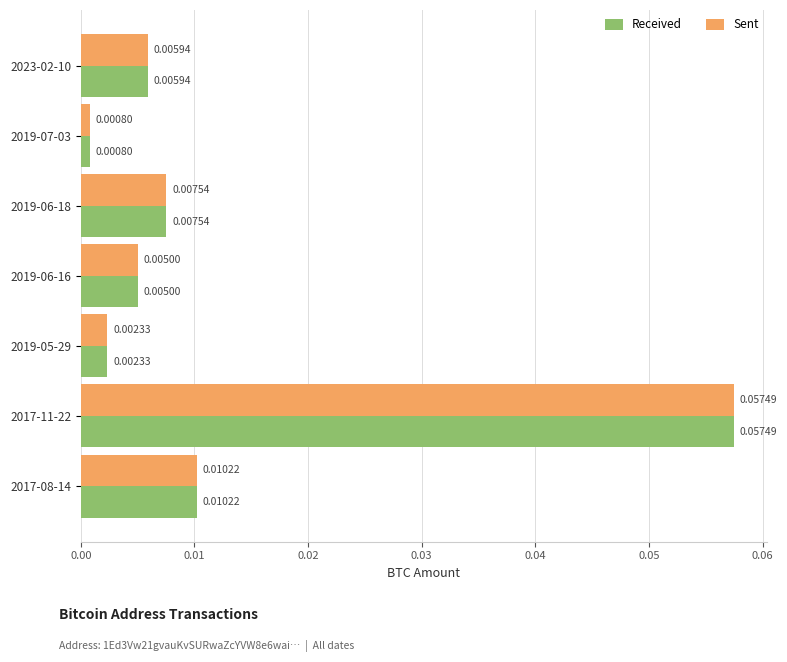

At which category is the sum across all series the highest?

2017-11-22